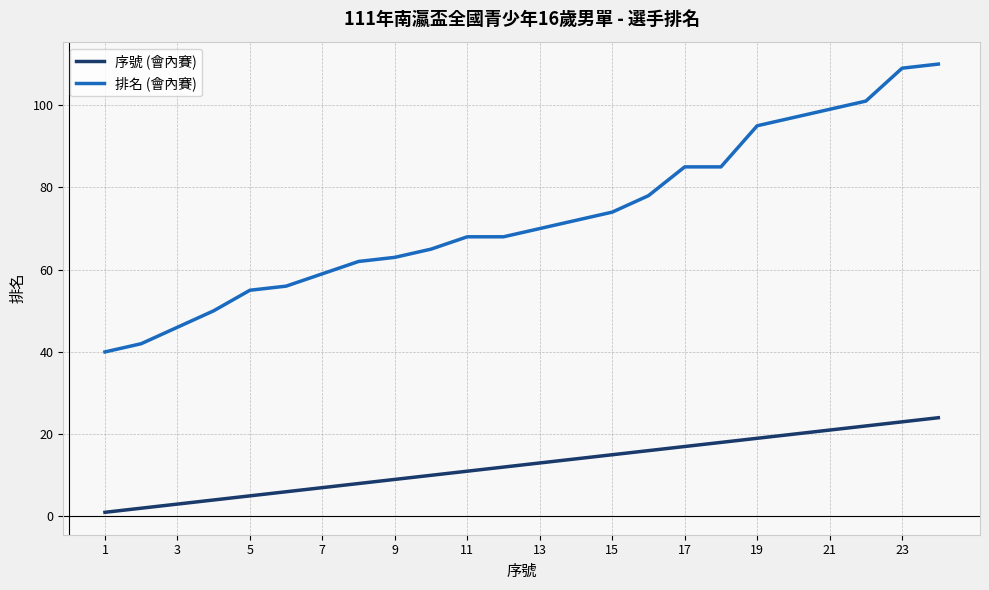

What is the difference between the maximum and minimum values in the 序號 (會內賽) series?

23